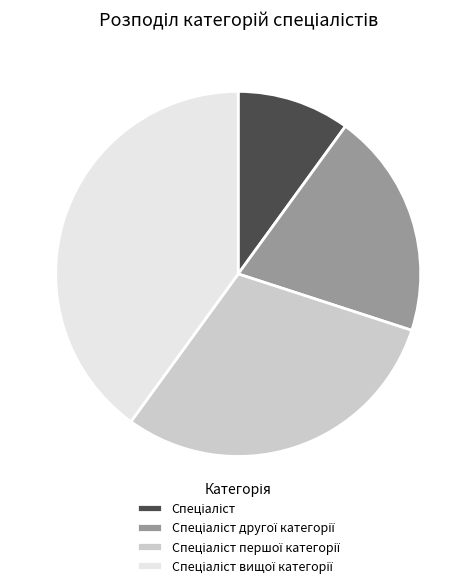

Is there a majority slice in this chart?

No